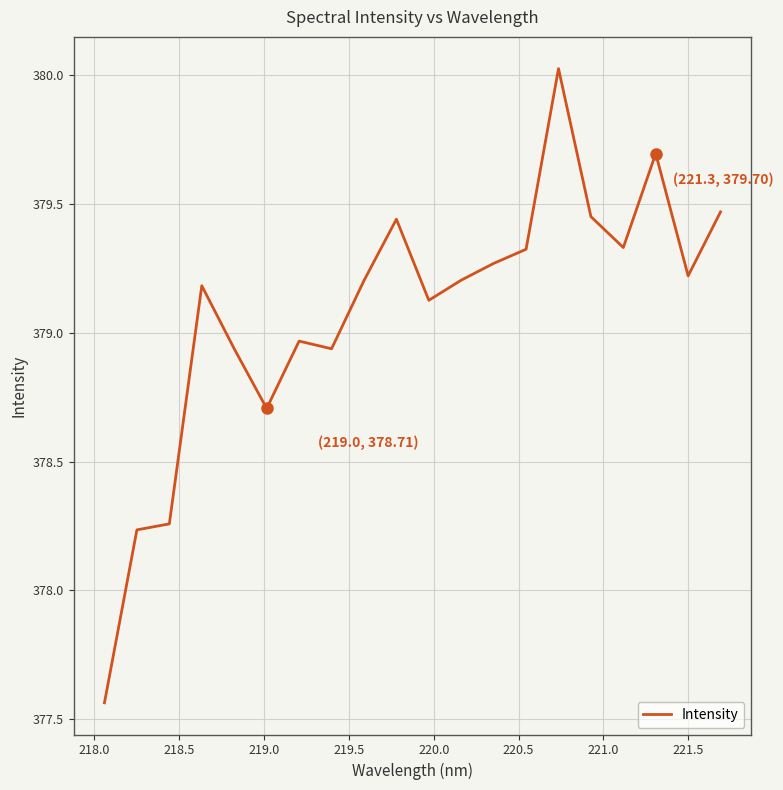

What is the difference between the maximum and minimum values?

2.5